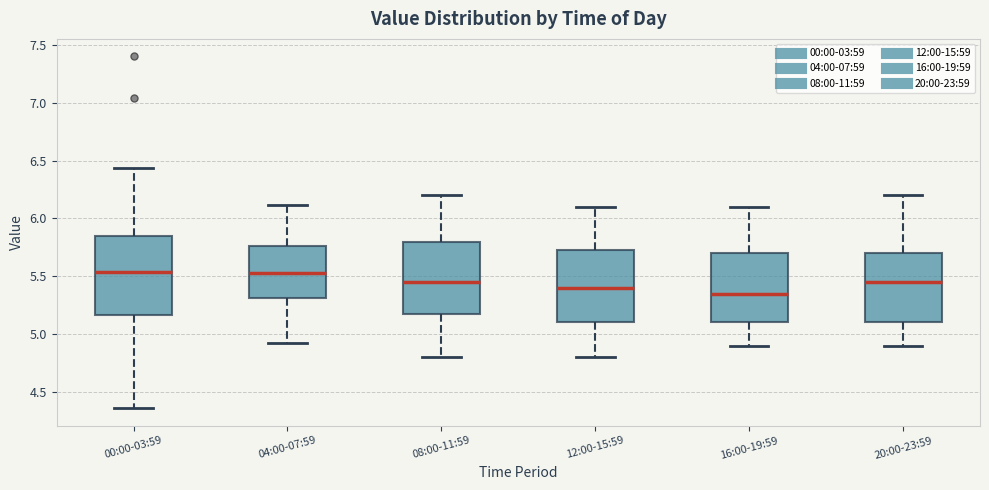

Reading left to right, read every box against the y-axis: the position of its median line, the range the box covers, and the ends of its whiskers. The values are not printed on the chart, so give them approximately, as read against the axis.

00:00-03:59: median 5.55, box 5.15 to 5.85, whiskers 4.35 to 6.45
04:00-07:59: median 5.55, box 5.30 to 5.75, whiskers 4.90 to 6.10
08:00-11:59: median 5.45, box 5.20 to 5.80, whiskers 4.80 to 6.20
12:00-15:59: median 5.40, box 5.10 to 5.75, whiskers 4.80 to 6.10
16:00-19:59: median 5.35, box 5.10 to 5.70, whiskers 4.90 to 6.10
20:00-23:59: median 5.45, box 5.10 to 5.70, whiskers 4.90 to 6.20